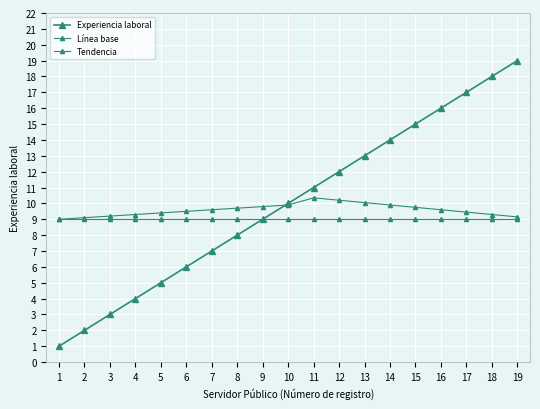

Is the value of Experiencia laboral at 19 greater than the value of Línea base at 17?

Yes